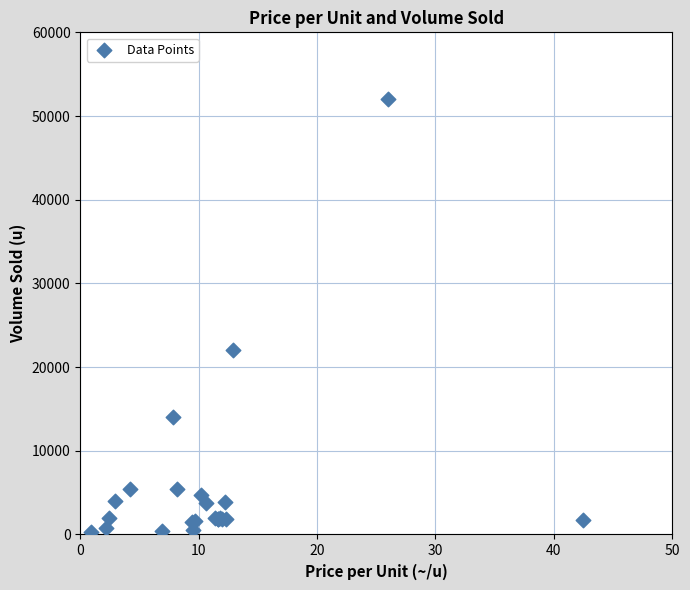

What Y value in the scatter plot is closest to 26150?

22000